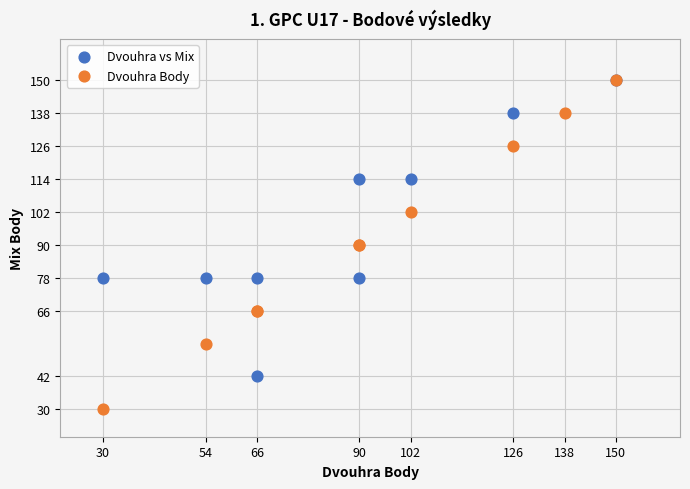

Which series reaches the minimum Y coordinate?

Dvouhra Body